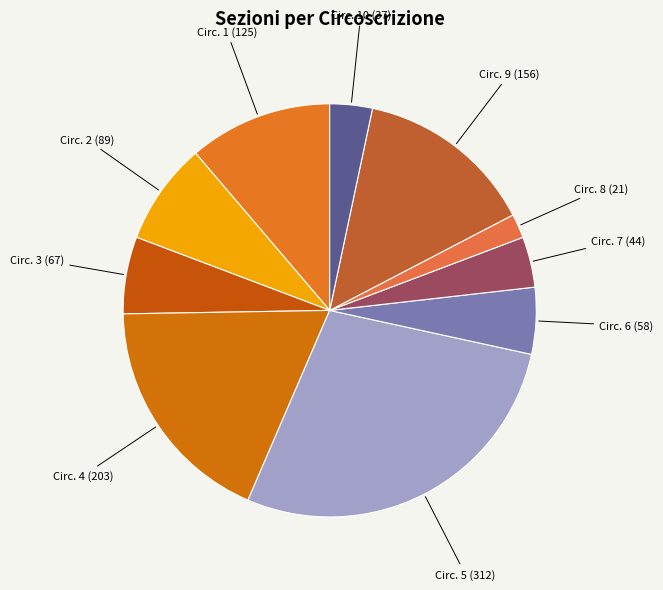

Is there any slice that represents more than half of the pie?

No